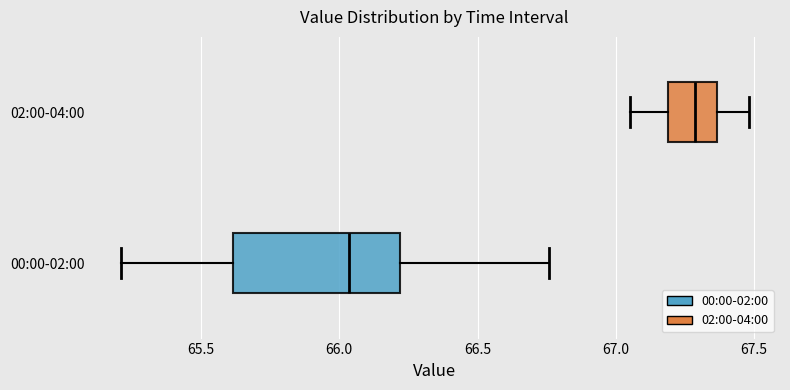

Which box is the widest, from its left edge to its right edge?

00:00-02:00